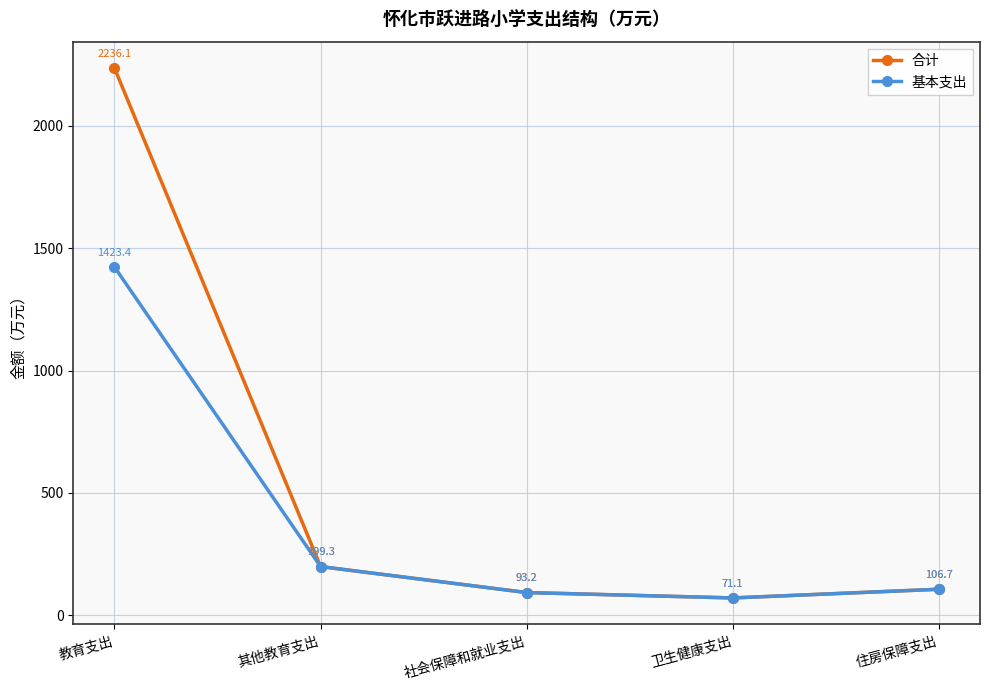

Rank the series by their average value, from lowest to highest.

基本支出, 合计